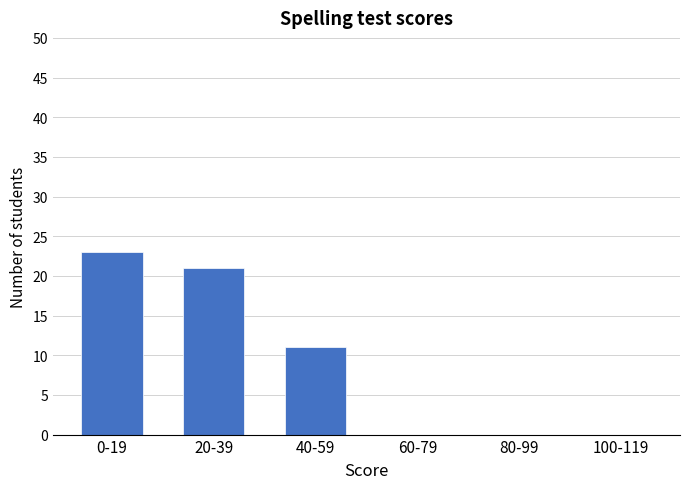

Reading left to right, list all the values displayed in this chart.

0-19=23	20-39=21	40-59=11	60-79=0	80-99=0	100-119=0